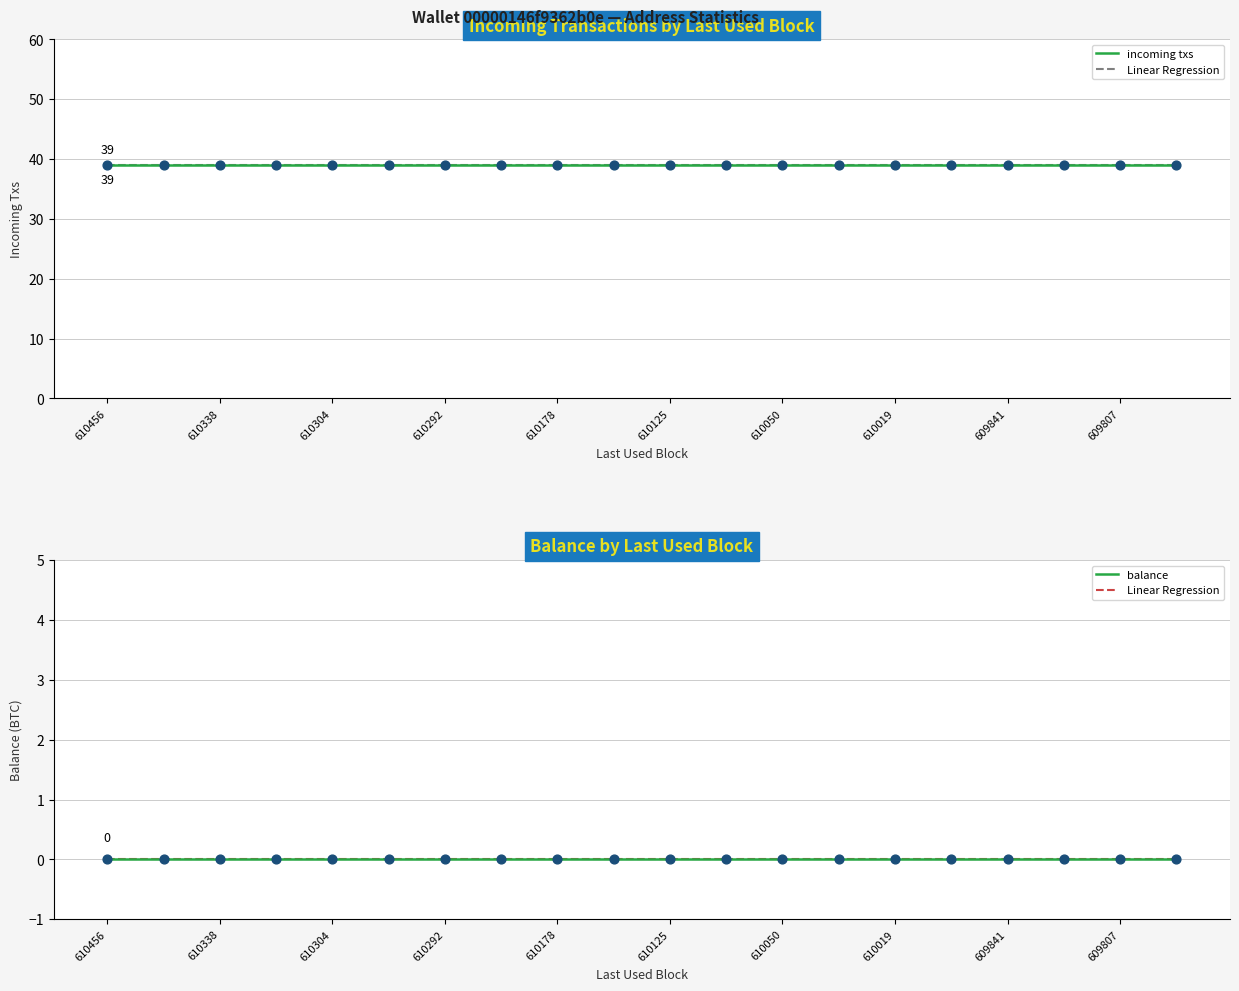

What is the total value across all series at 609807?

39